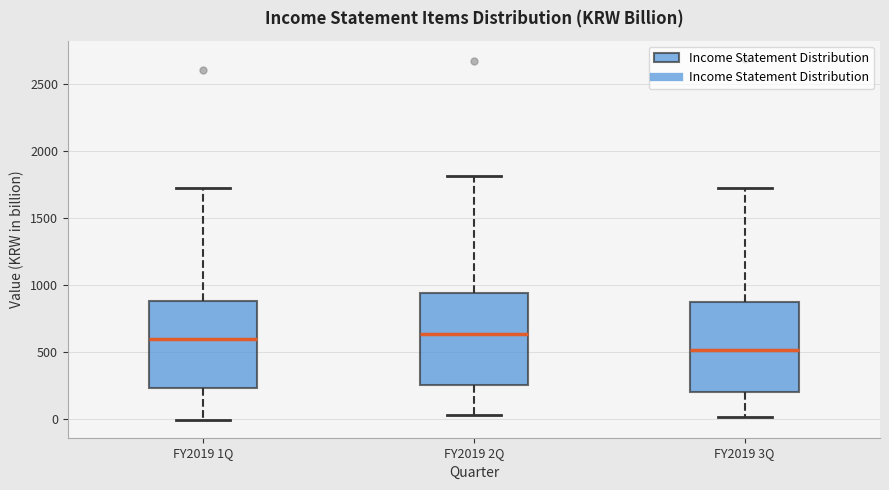

Reading left to right, read every box against the y-axis: the position of its median line, the range the box covers, and the ends of its whiskers. The values are not printed on the chart, so give them approximately, as read against the axis.

FY2019 1Q: median 600, box 250 to 900, whiskers 0 to 1750
FY2019 2Q: median 650, box 250 to 950, whiskers 50 to 1800
FY2019 3Q: median 500, box 200 to 850, whiskers 0 to 1750